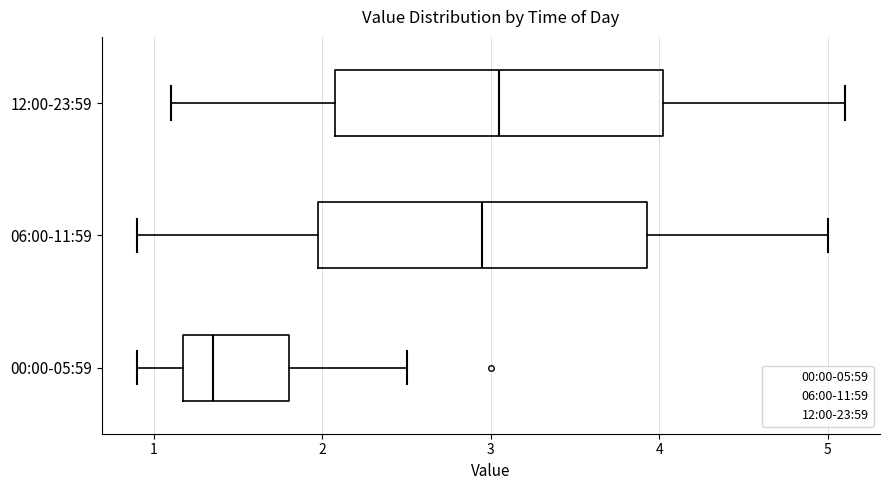

Reading bottom to top, read every box against the x-axis: the position of its median line, the range the box covers, and the ends of its whiskers. The values are not printed on the chart, so give them approximately, as read against the axis.

00:00-05:59: median 1.4, box 1.2 to 1.8, whiskers 0.9 to 2.5
06:00-11:59: median 3.0, box 2.0 to 3.9, whiskers 0.9 to 5.0
12:00-23:59: median 3.1, box 2.1 to 4.0, whiskers 1.1 to 5.1